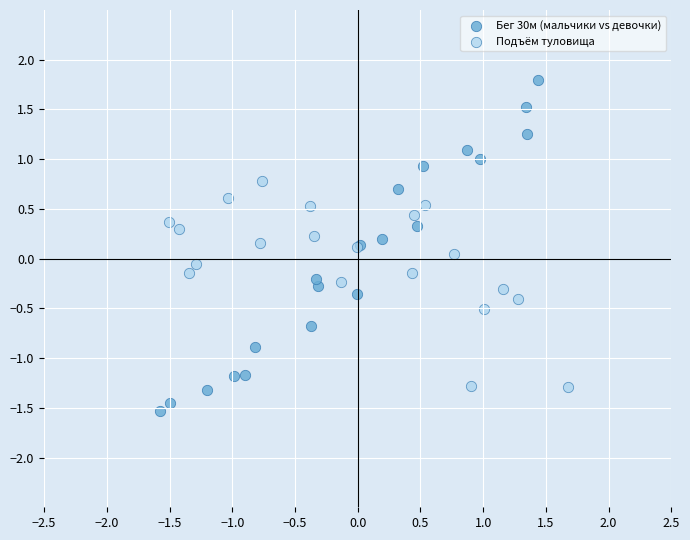

What are all the series names shown in the legend?

Бег 30м (мальчики vs девочки), Подъём туловища